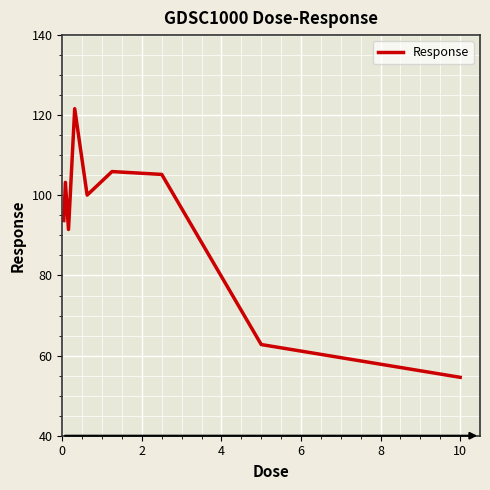

What is the difference between the maximum and minimum values?

67.1